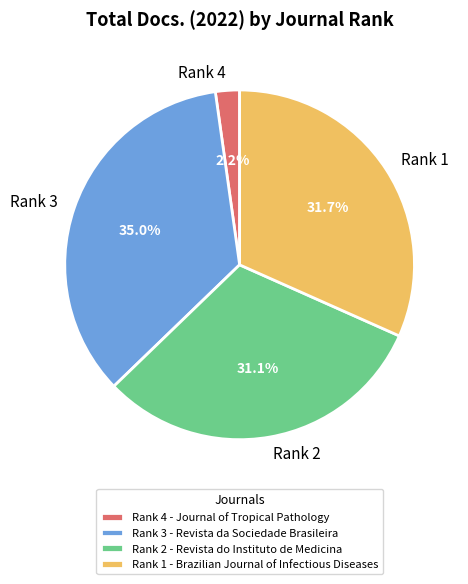

How many slices are in this pie chart?

4